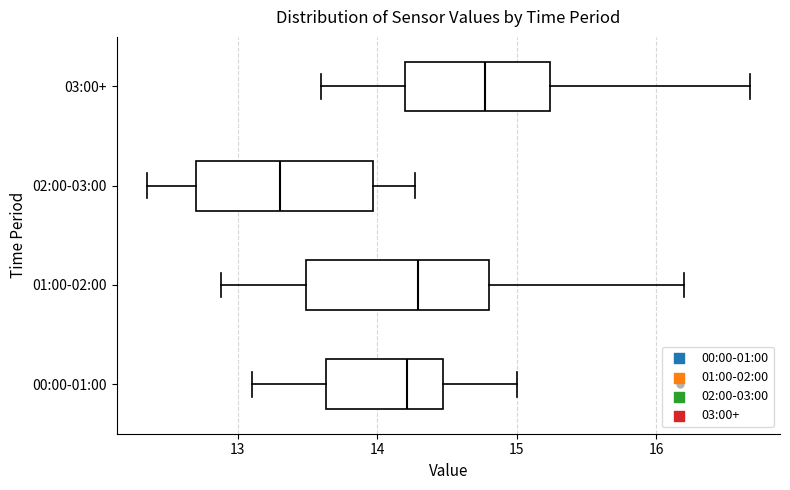

Where does the median line of the box for 03:00+ sit on the x-axis? The values are not printed on the chart, so give them approximately, as read against the axis.

14.8